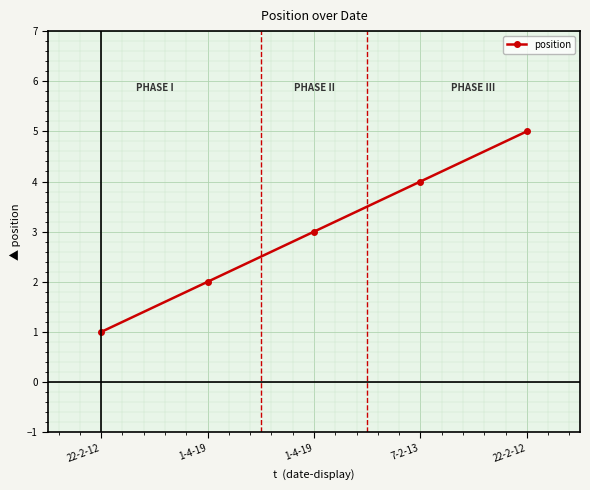

What is the smallest value displayed?

1